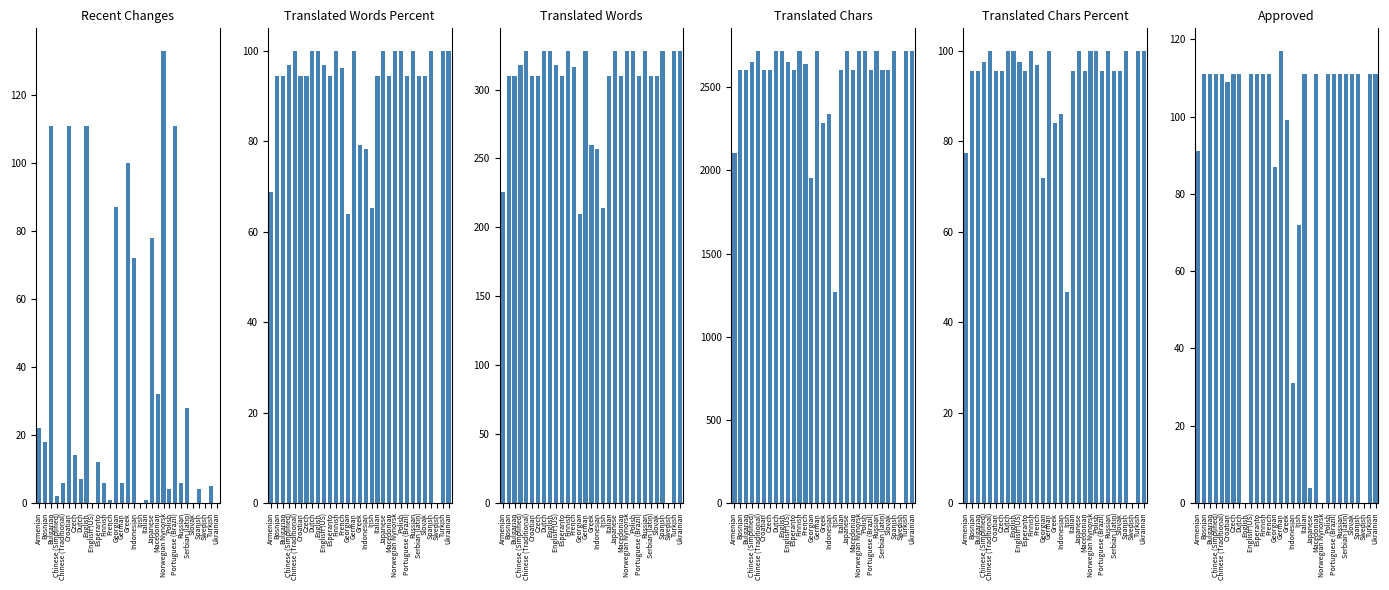

How many data points in translated_words_percent are less than 94?

6